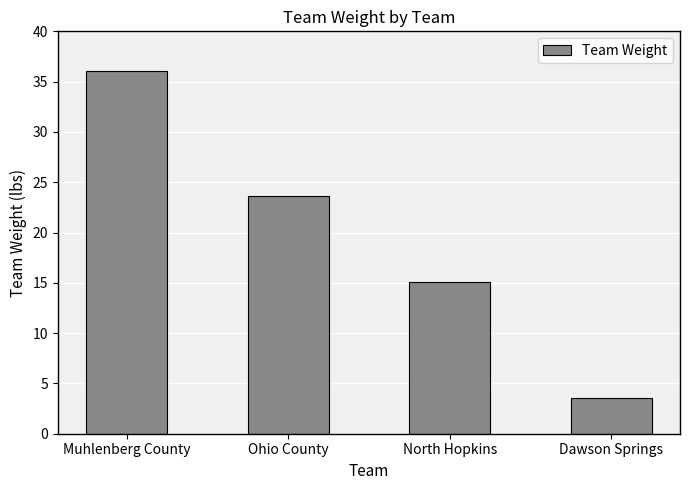

Rank the categories by value from highest to lowest.

Muhlenberg County, Ohio County, North Hopkins, Dawson Springs